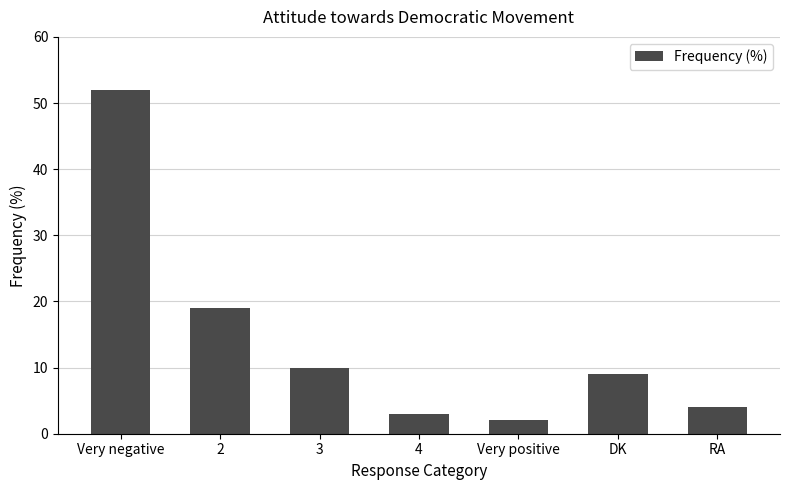

How many values are below 9?

3